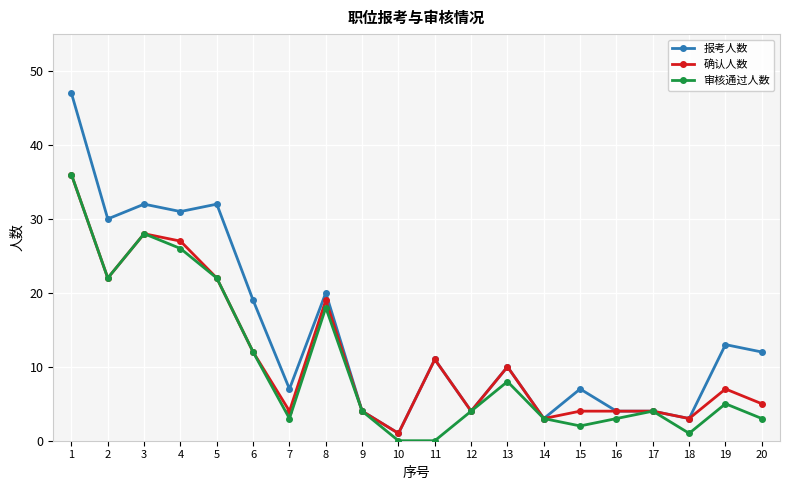

Rank the series by their average value, from highest to lowest.

报考人数, 确认人数, 审核通过人数